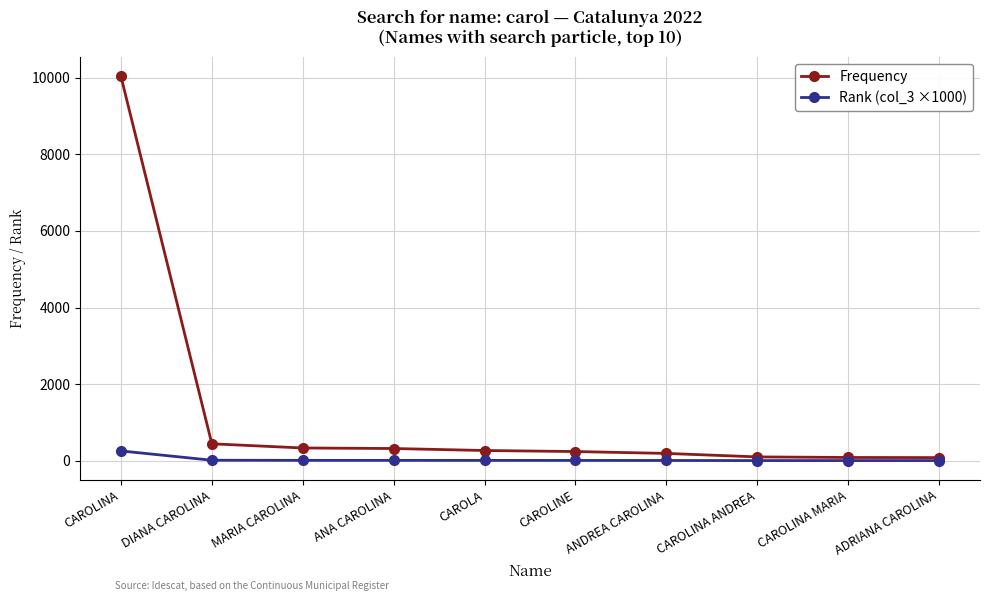

Is the value of Frequency at CAROLINE greater than the value of Rank (col_3 ×1000) at CAROLINA ANDREA?

Yes